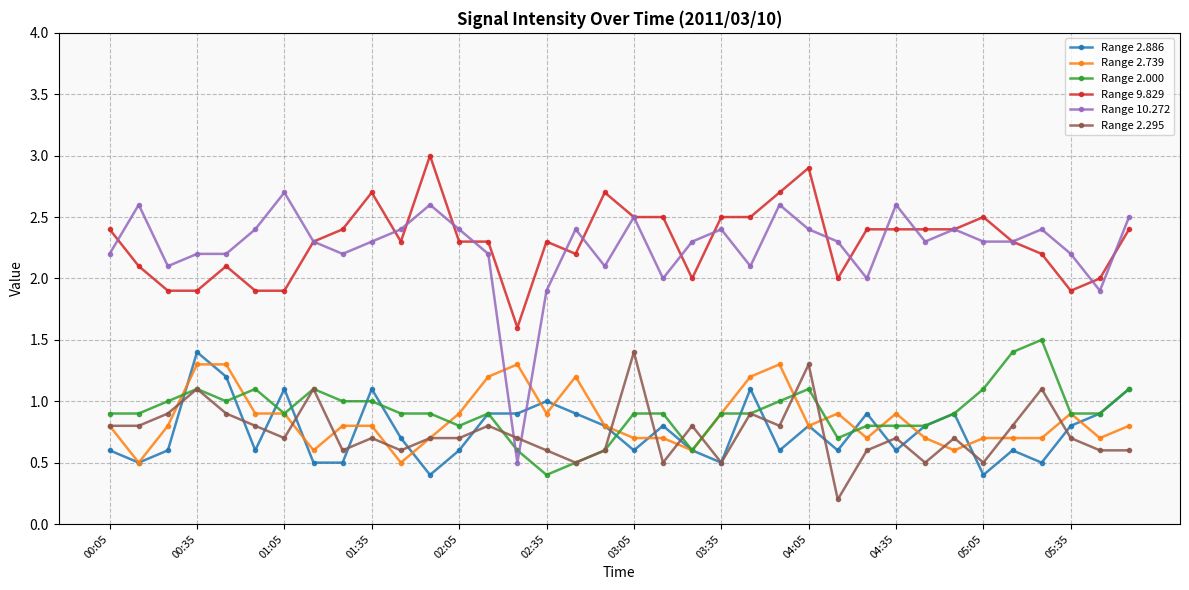

True or false: Range 2.295 has more than 1 points higher than both neighbors.

True